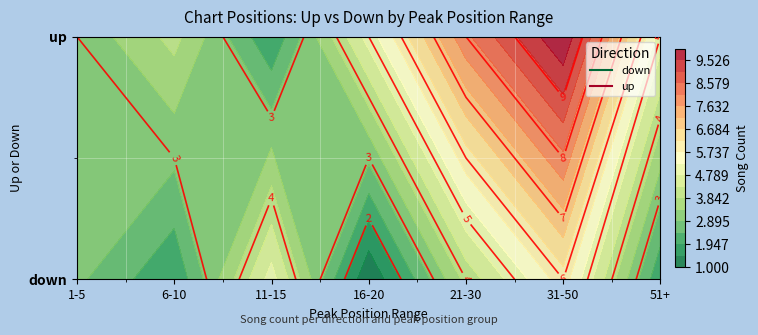

Which label corresponds to the largest value in the chart?

31-50